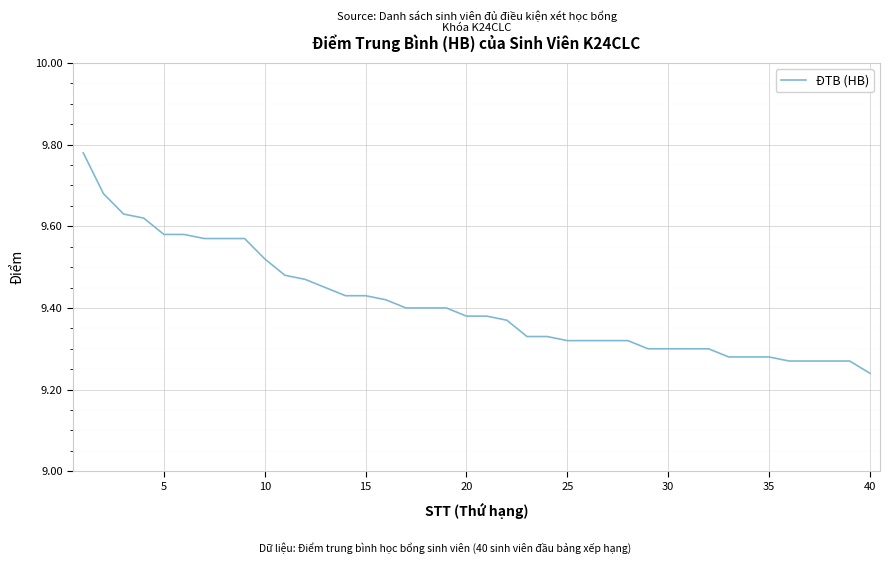

How many values are between 9 and 10?

40